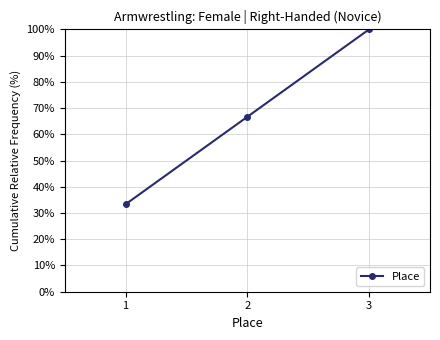

Between 1 and 2, which is larger?

2